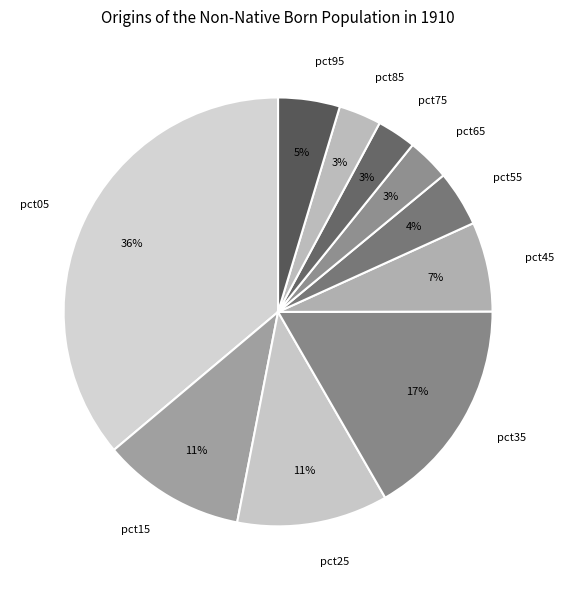

Which slice is the largest?

pct05